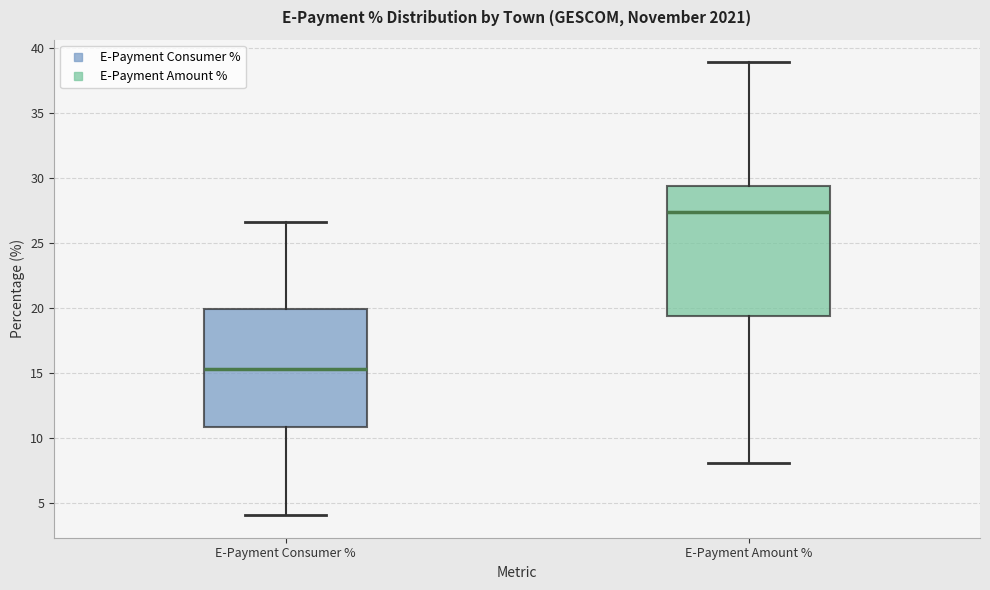

Reading left to right, transcribe this box plot: for each box, give where its median line is, the range the box spans, and where its two whiskers end, as read against the y-axis. The values are not printed on the chart, so give them approximately, as read against the axis.

E-Payment Consumer %: median 15.5, box 11.0 to 20.0, whiskers 4.0 to 26.5
E-Payment Amount %: median 27.5, box 19.5 to 29.5, whiskers 8.0 to 39.0